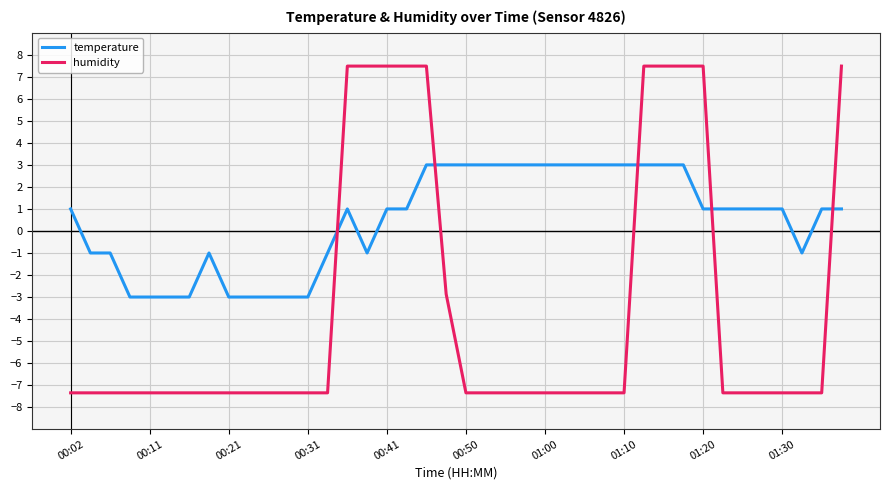

Which series has the largest total across all categories?

temperature